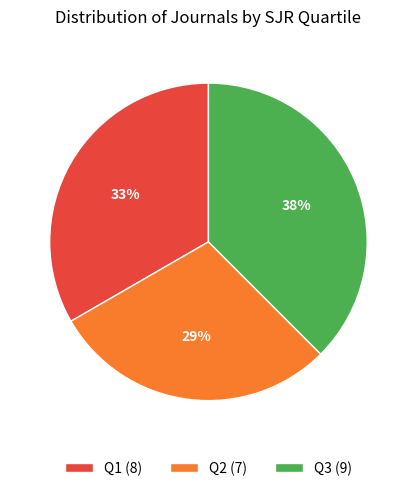

To the nearest percent, what is the combined percentage of Q3 (9) and Q2 (7)?

67%